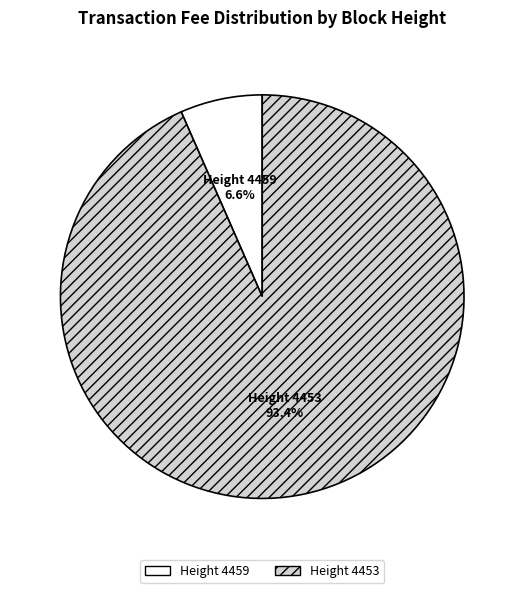

Does any single category account for the majority?

Yes